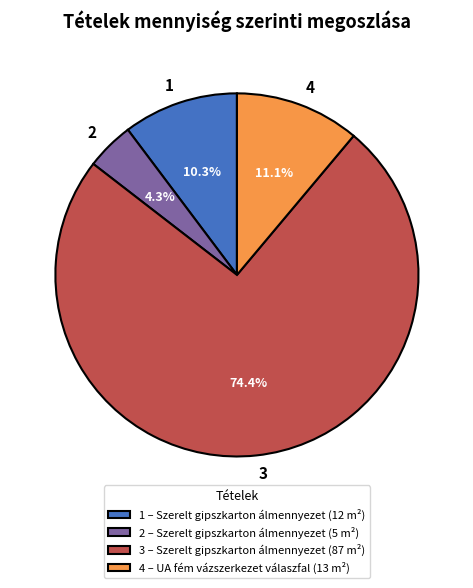

The 4 slice represents 22% of the pie. True or false?

False